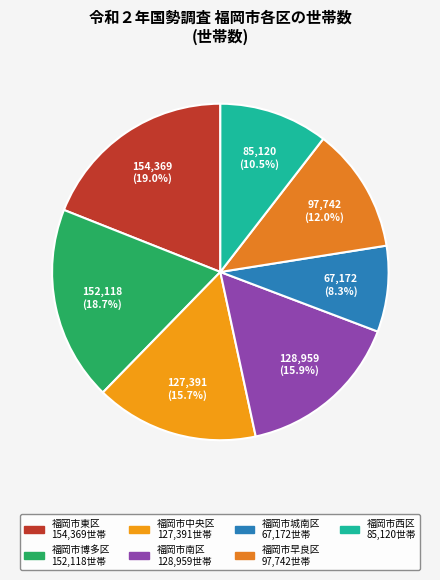

How many segments does this pie chart have?

7